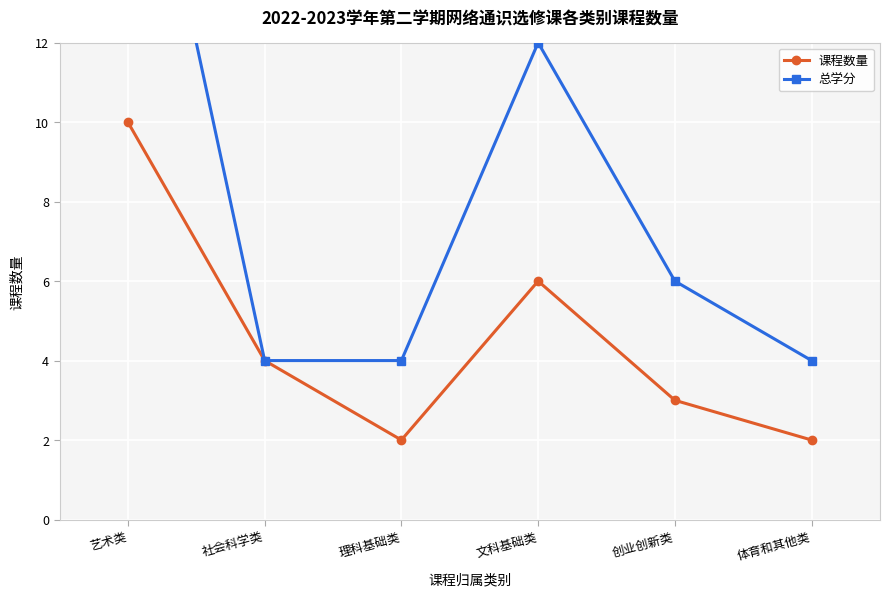

True or false: 总学分 and 课程数量 cross at least once.

False